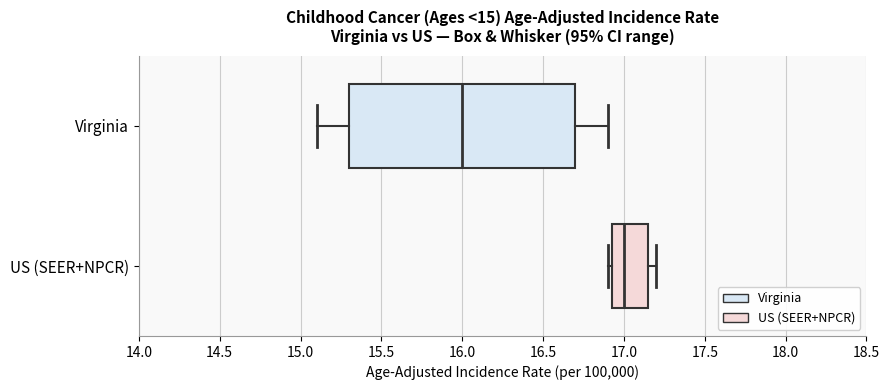

Comparing the boxes themselves (not the whiskers), which one is the widest?

Virginia